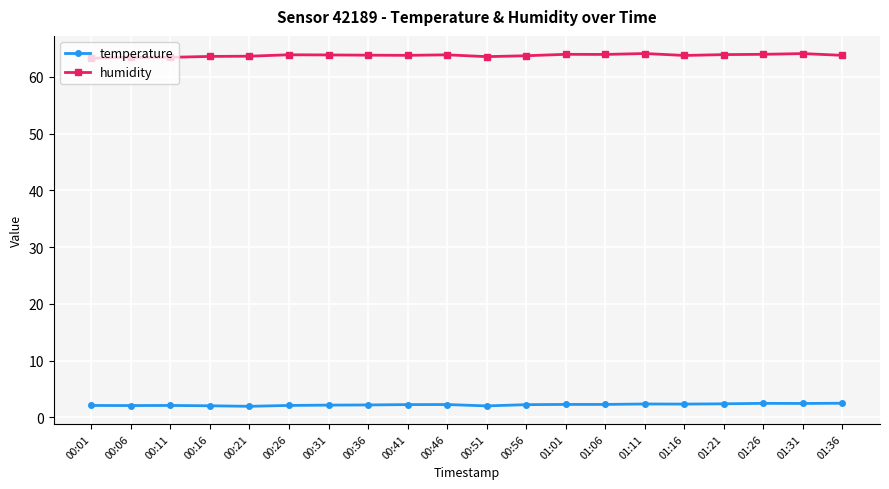

True or false: temperature and humidity intersect in this chart.

False